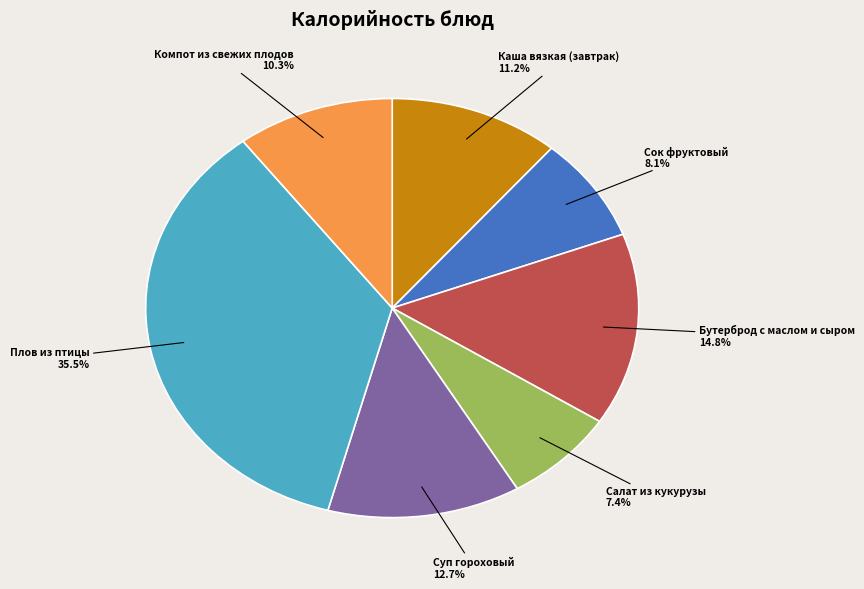

Which has a higher value, Бутерброд с маслом и сыром or Каша вязкая (завтрак)?

Бутерброд с маслом и сыром